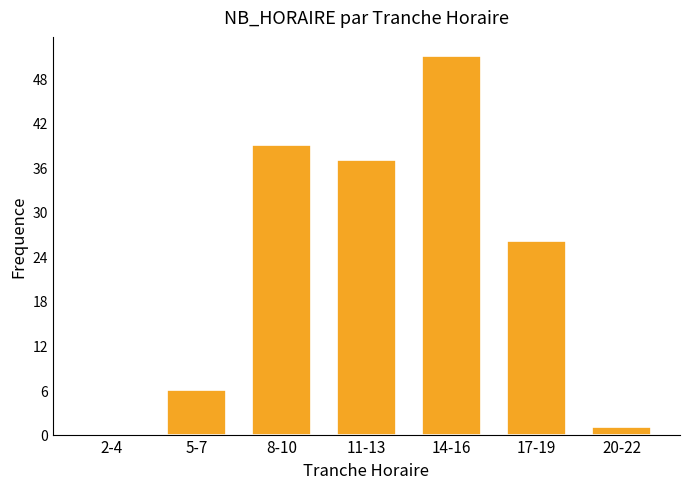

Reading right to left, extract all data points from this chart.

20-22=1	17-19=26	14-16=51	11-13=37	8-10=39	5-7=6	2-4=0